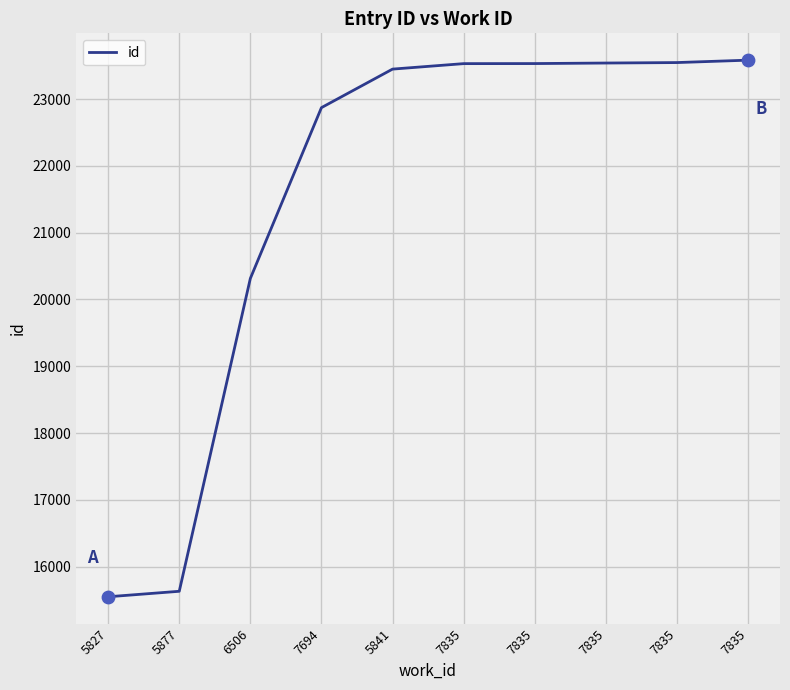

What is the ratio of the value at 7694 to the value at 6506?

1.1